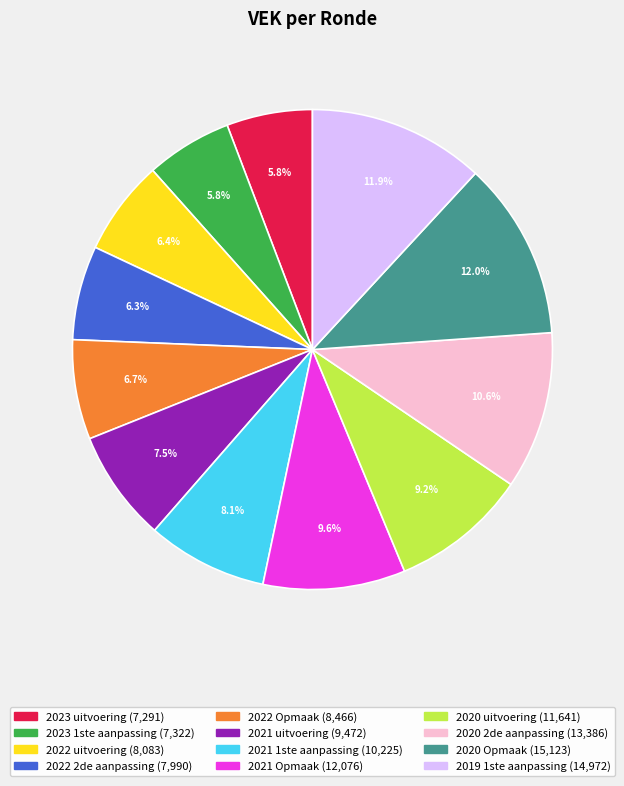

Which has a higher value, 2023 1ste aanpassing or 2020 uitvoering?

2020 uitvoering